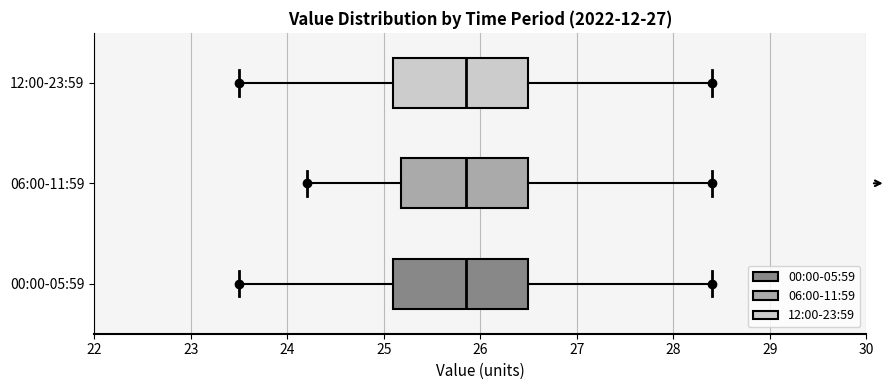

Reading bottom to top, read every box against the x-axis: the position of its median line, the range the box covers, and the ends of its whiskers. The values are not printed on the chart, so give them approximately, as read against the axis.

00:00-05:59: median 25.9, box 25.1 to 26.5, whiskers 23.5 to 28.4
06:00-11:59: median 25.9, box 25.2 to 26.5, whiskers 24.2 to 28.4
12:00-23:59: median 25.9, box 25.1 to 26.5, whiskers 23.5 to 28.4